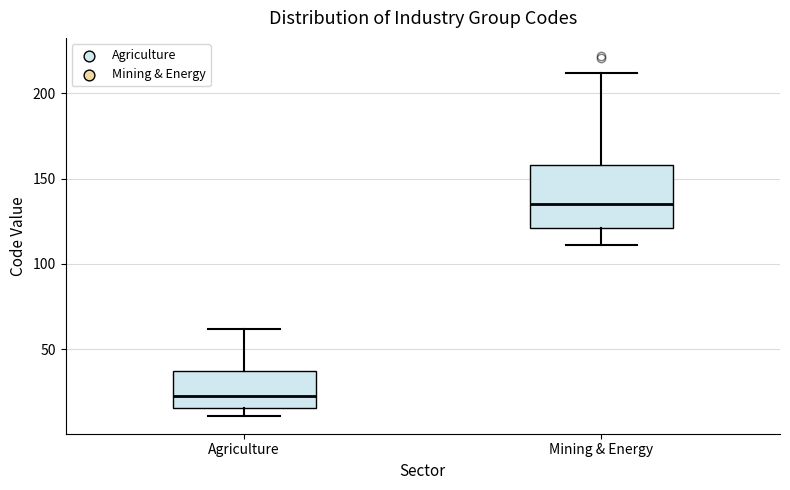

Comparing the boxes themselves (not the whiskers), which one is the tallest?

Mining & Energy